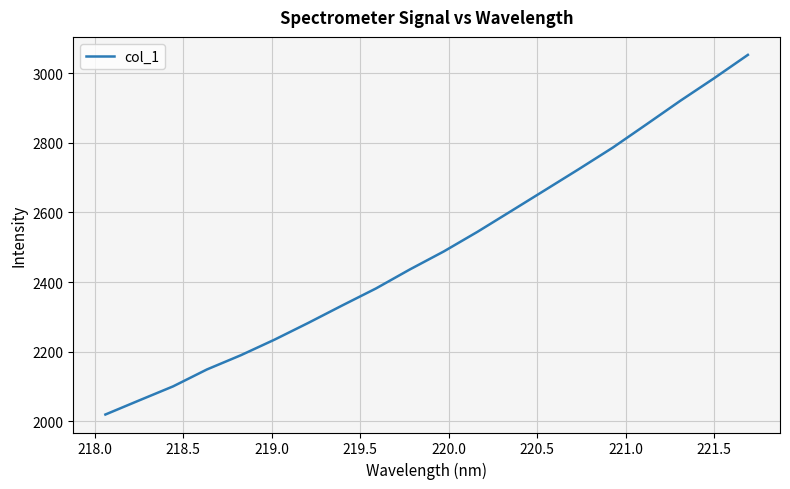

What is the difference between the maximum and minimum values?

1032.4